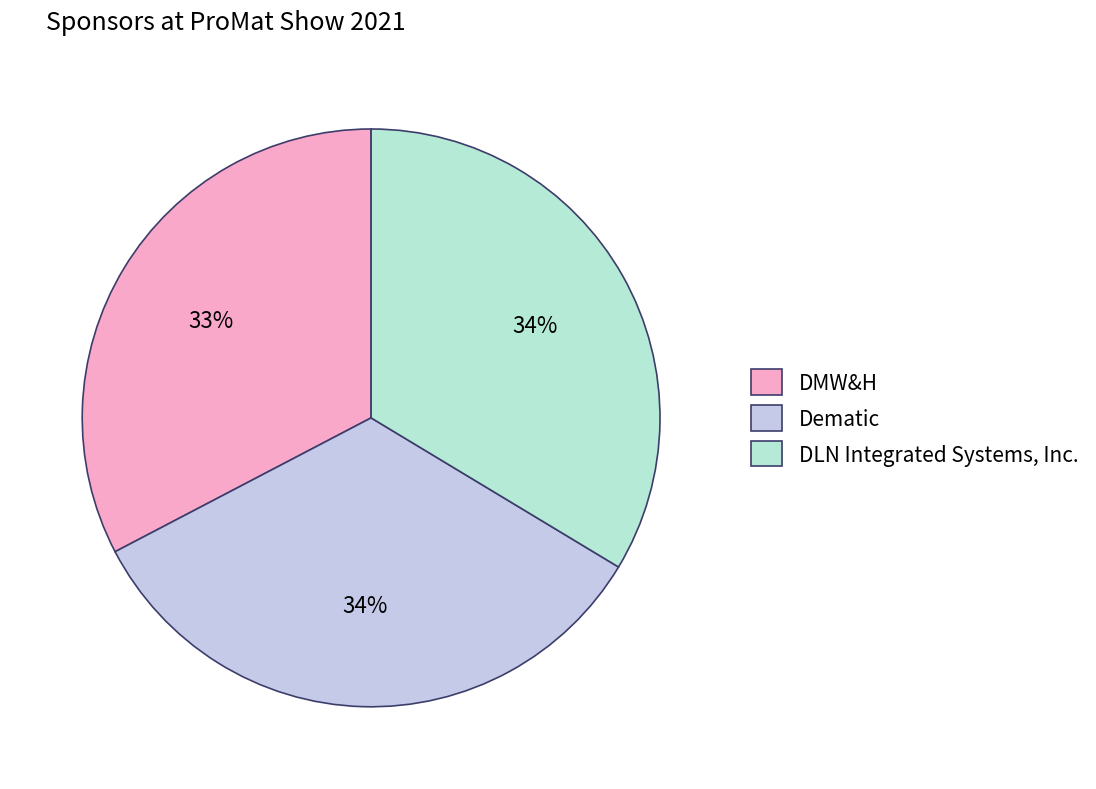

Is the sum of DLN Integrated Systems, Inc. and Dematic greater than half?

Yes